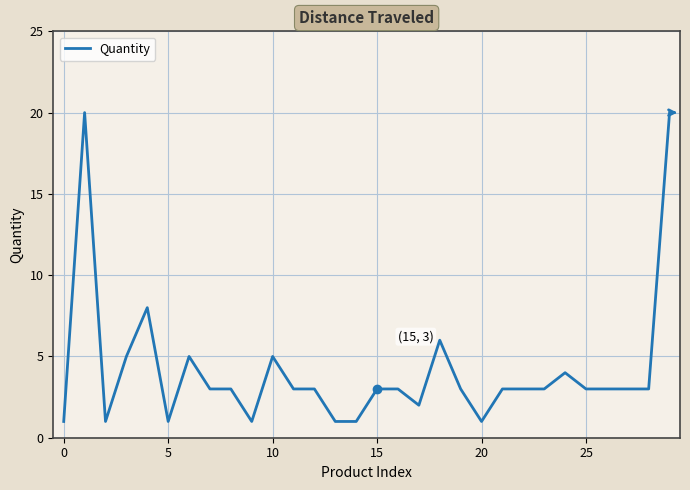

What is the maximum value shown in the chart?

20